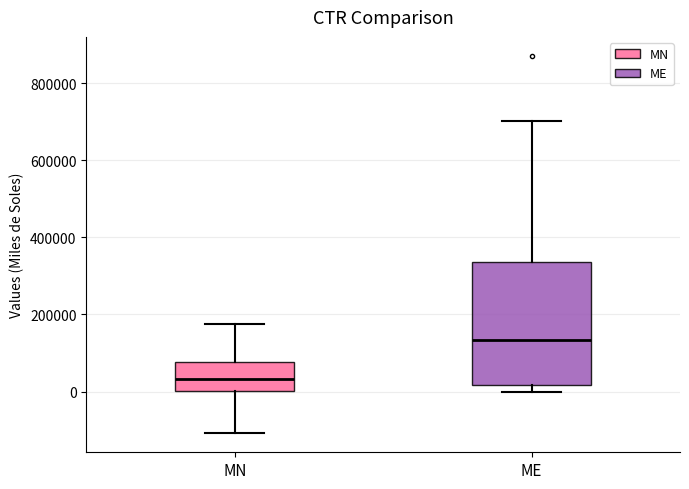

Where is the upper edge of the box for ME on the y-axis? The values are not printed on the chart, so give them approximately, as read against the axis.

340000